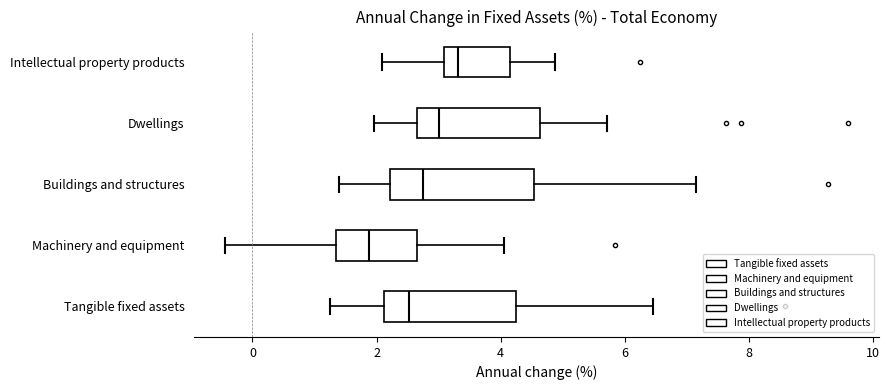

Reading bottom to top, transcribe this box plot: for each box, give where its median line is, the range the box spans, and where its two whiskers end, as read against the x-axis. The values are not printed on the chart, so give them approximately, as read against the axis.

Tangible fixed assets: median 2.6, box 2.2 to 4.2, whiskers 1.2 to 6.4
Machinery and equipment: median 1.8, box 1.4 to 2.6, whiskers -0.4 to 4.0
Buildings and structures: median 2.8, box 2.2 to 4.6, whiskers 1.4 to 7.2
Dwellings: median 3.0, box 2.6 to 4.6, whiskers 2.0 to 5.8
Intellectual property products: median 3.4, box 3.0 to 4.2, whiskers 2.0 to 4.8